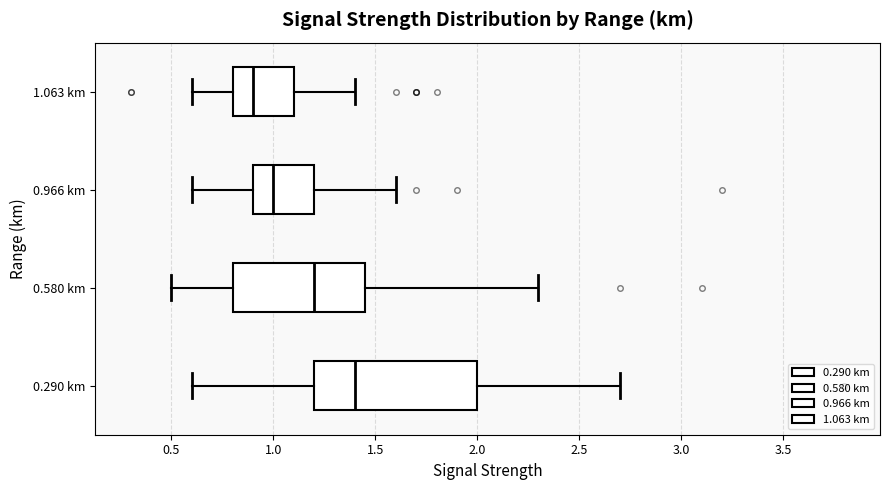

Reading bottom to top, read every box against the x-axis: the position of its median line, the range the box covers, and the ends of its whiskers. The values are not printed on the chart, so give them approximately, as read against the axis.

0.290 km: median 1.40, box 1.20 to 2.00, whiskers 0.60 to 2.70
0.580 km: median 1.20, box 0.80 to 1.45, whiskers 0.50 to 2.30
0.966 km: median 1.00, box 0.90 to 1.20, whiskers 0.60 to 1.60
1.063 km: median 0.90, box 0.80 to 1.10, whiskers 0.60 to 1.40